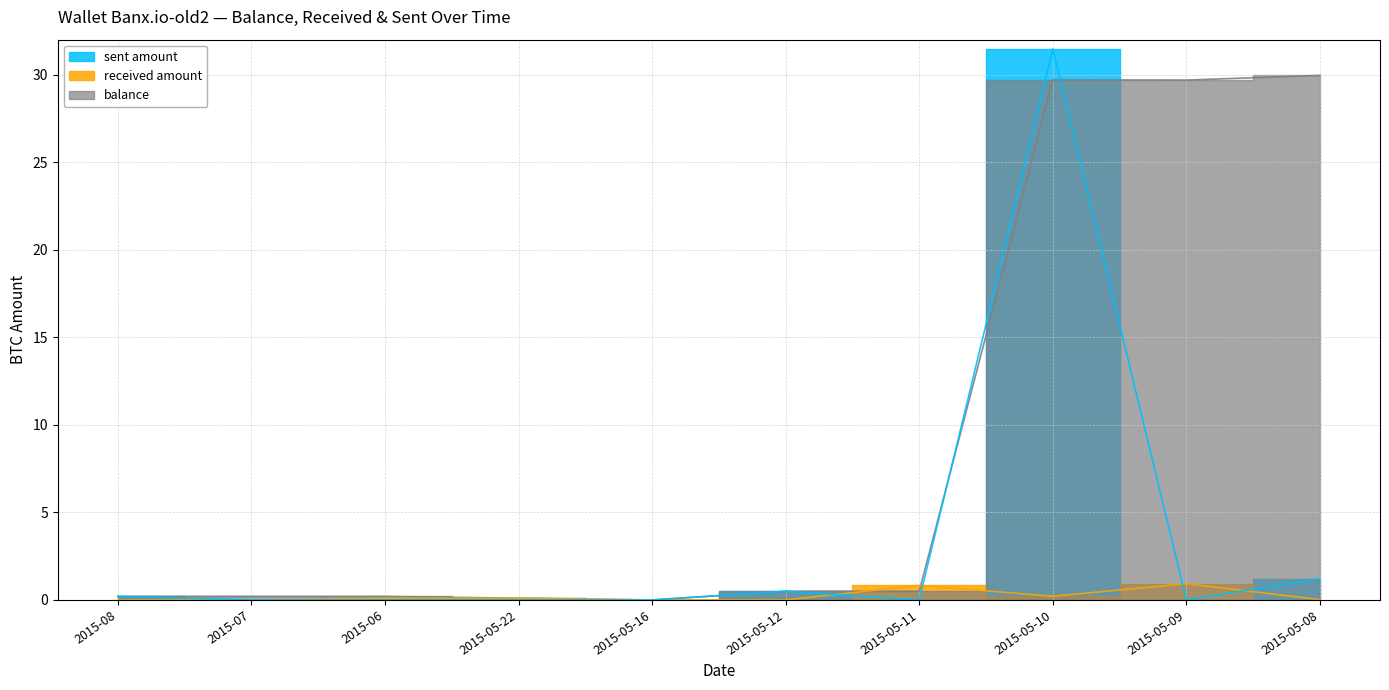

Rank the series by their average value, from lowest to highest.

received amount, sent amount, balance